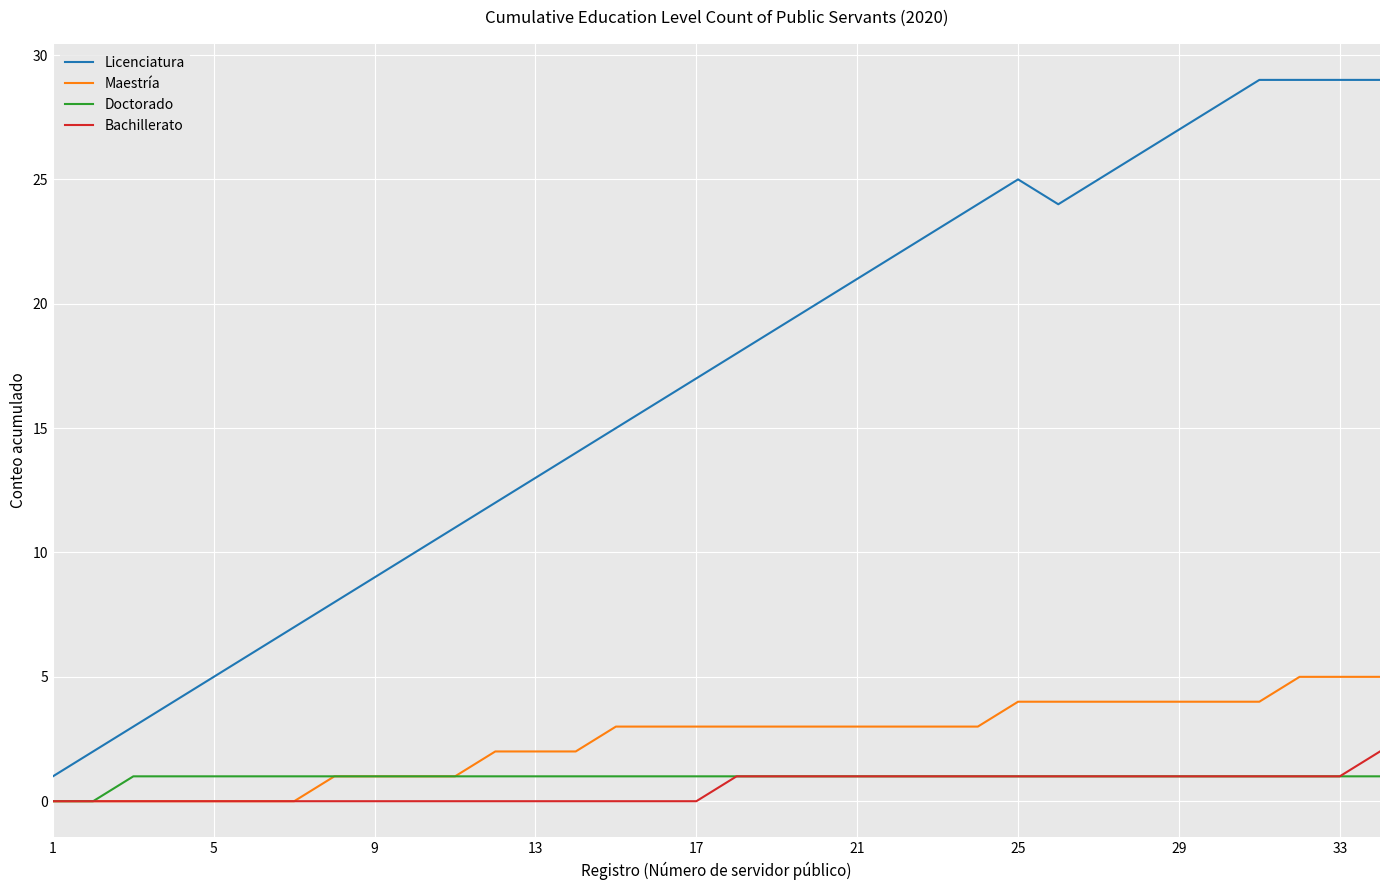

Which series has the widest spread of values?

Licenciatura